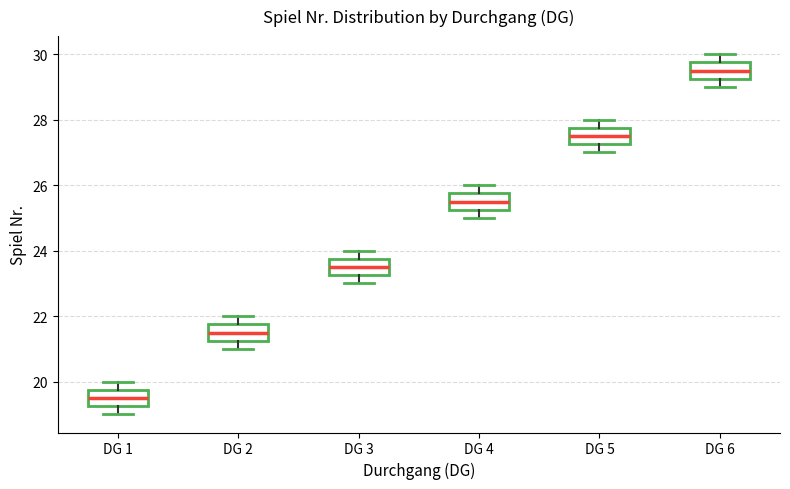

Which box has the lowest median line?

DG 1